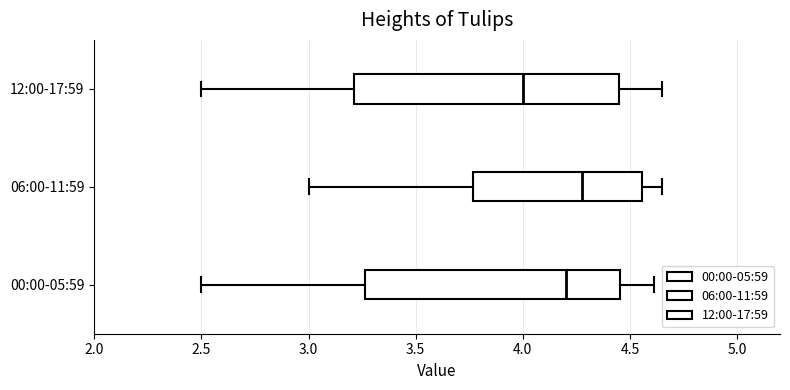

Which box's median line is the furthest to the right?

06:00-11:59